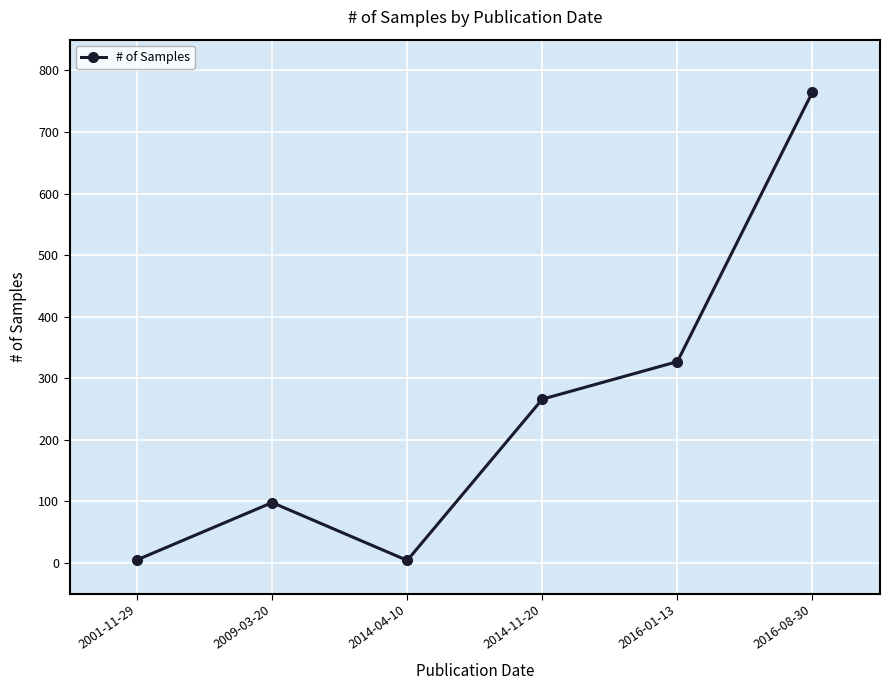

Is it true that the value at 2009-03-20 is 98?

True